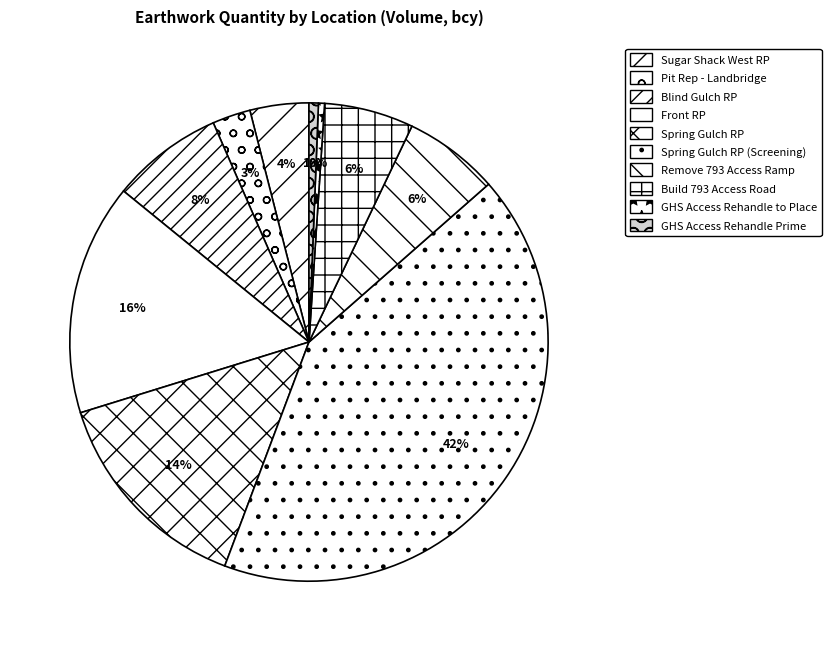

How many segments does this pie chart have?

10